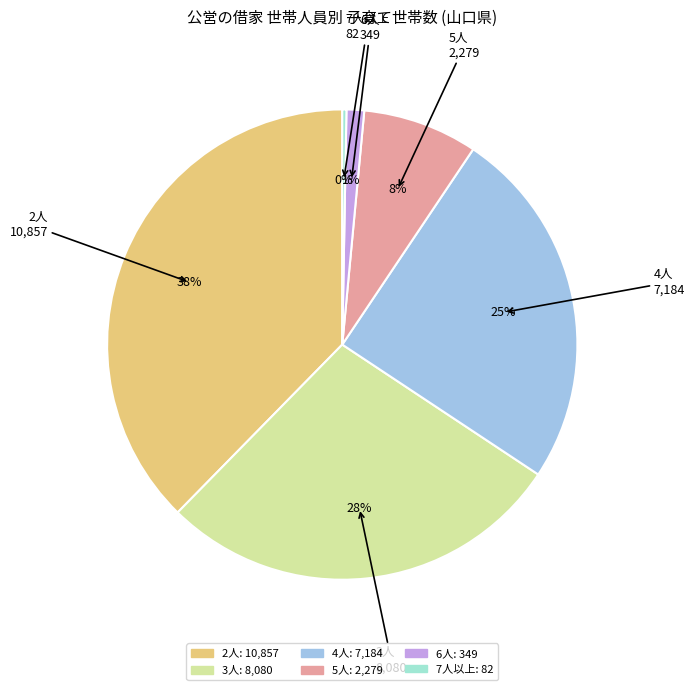

Which category has the biggest portion of the pie?

2人